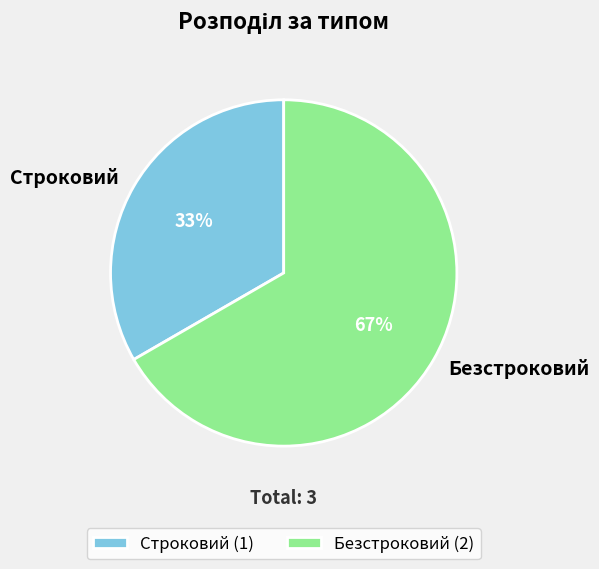

Count the number of slices in the pie.

2